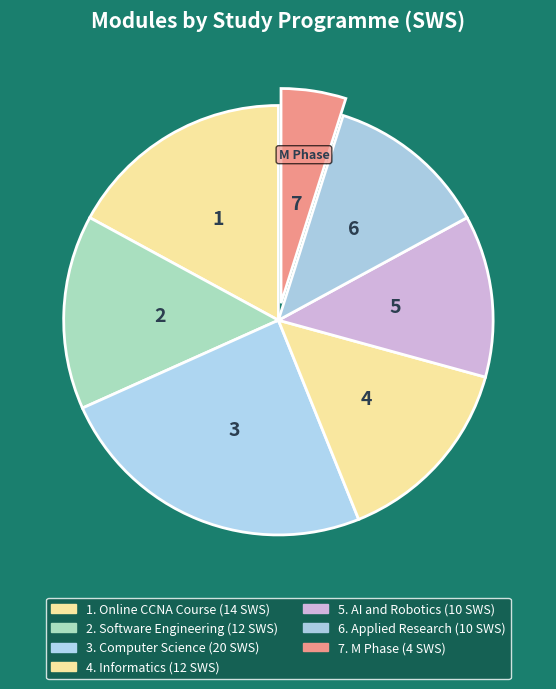

How many slices are in this pie chart?

7